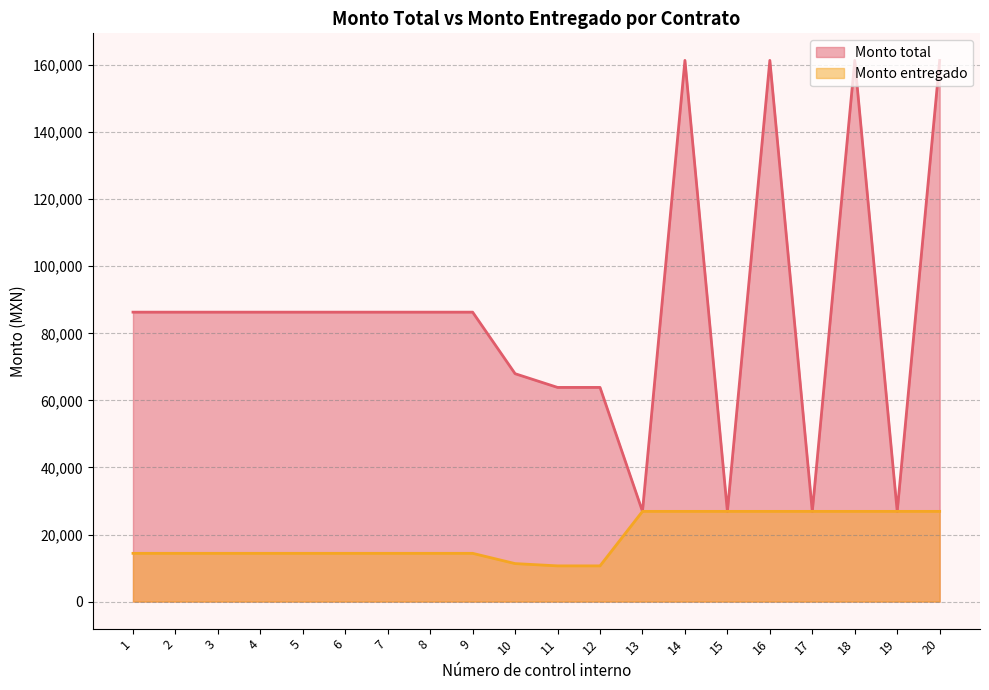

What is the difference between the highest and lowest values at 6?

71929.9